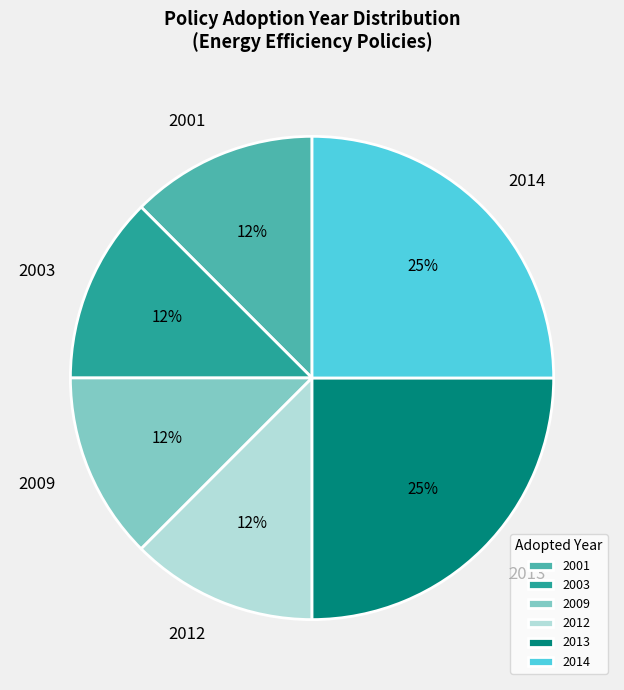

How many slices are in this pie chart?

6